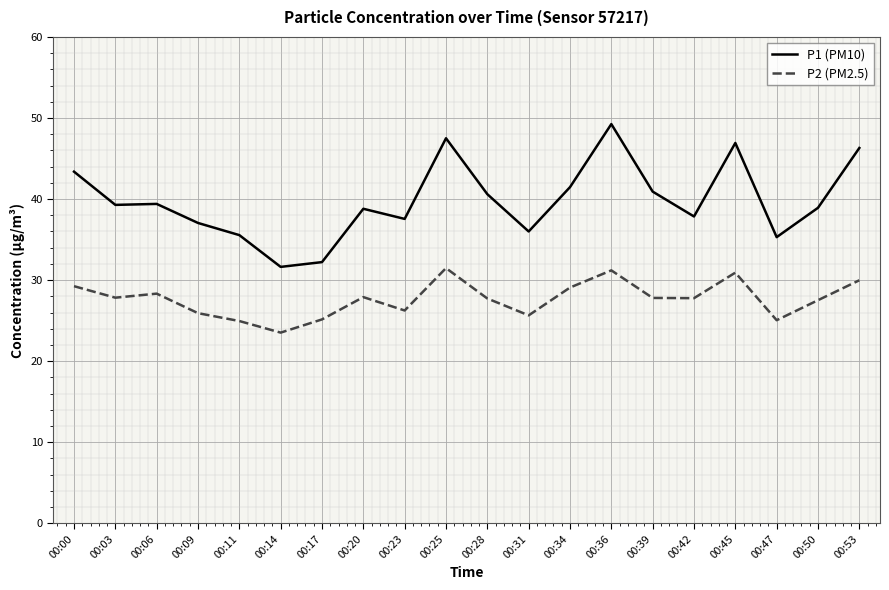

What is the total value across all series at 00:25?

79.0